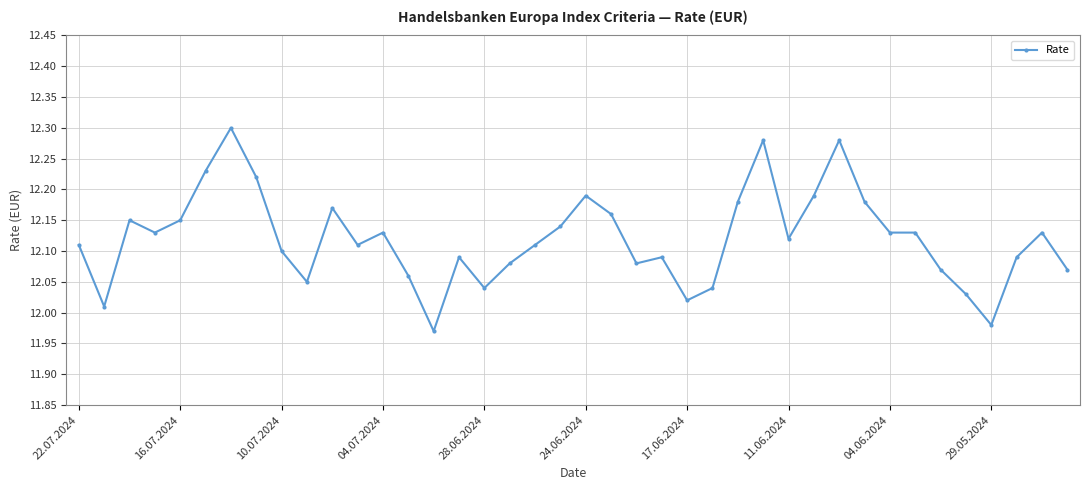

What is the difference between the second highest and second lowest values?

0.3